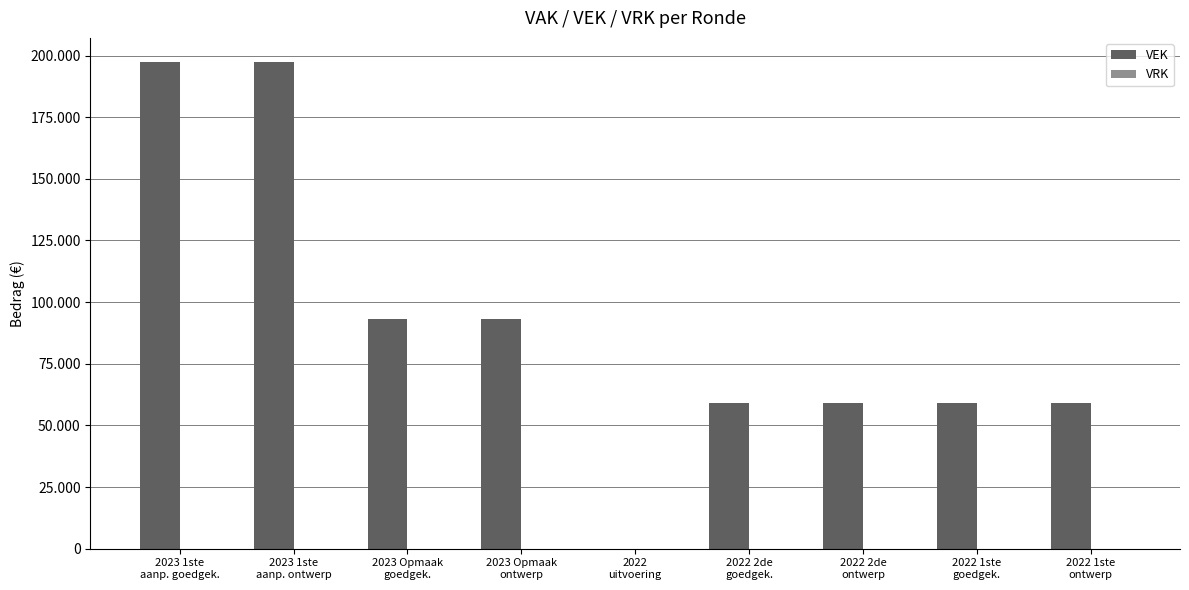

Are the bars horizontal?

No